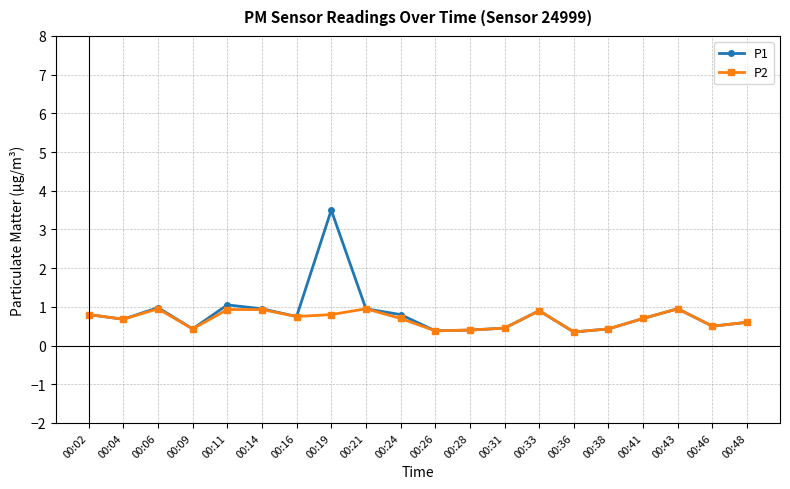

At which category does the chart reach its peak across all series?

00:19